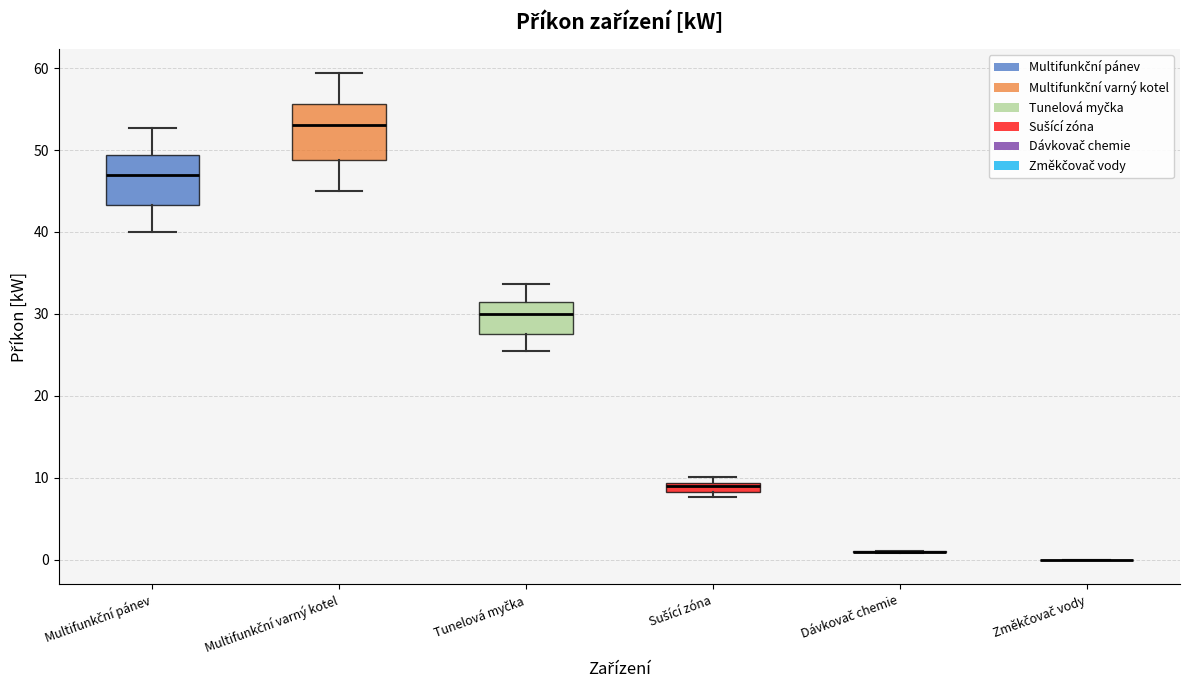

Where is the lower edge of the box for Tunelová myčka on the y-axis? The values are not printed on the chart, so give them approximately, as read against the axis.

28